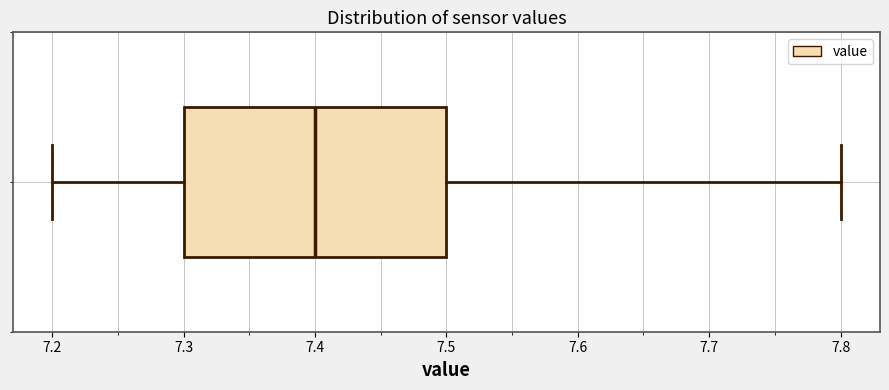

Transcribe this box plot: give where the median line is, the range the box spans, and where the two whiskers end, as read against the x-axis. The values are not printed on the chart, so give them approximately, as read against the axis.

median 7.4, box 7.3 to 7.5, whiskers 7.2 to 7.8